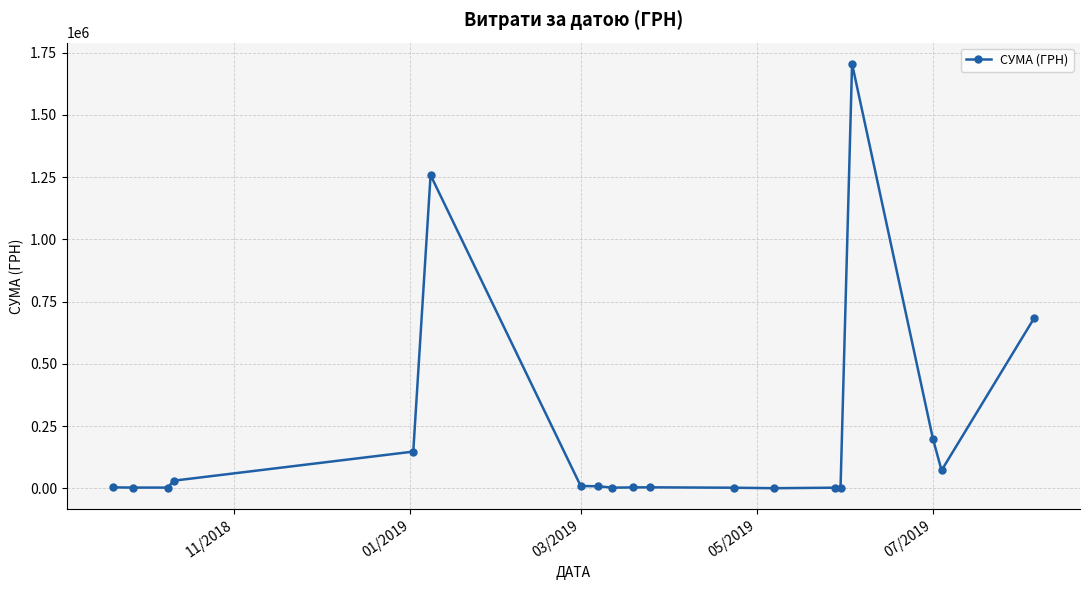

What is the maximum value shown in the chart?

1704485.8